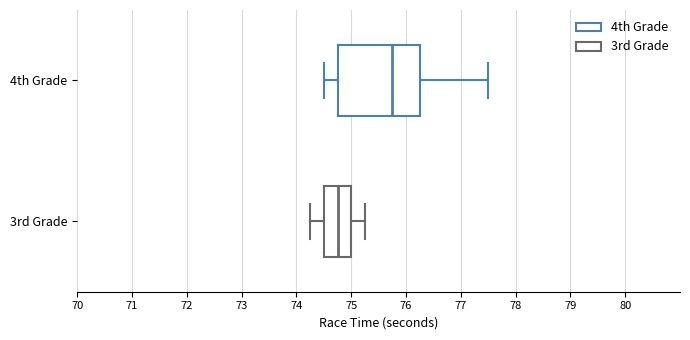

Reading bottom to top, read every box against the x-axis: the position of its median line, the range the box covers, and the ends of its whiskers. The values are not printed on the chart, so give them approximately, as read against the axis.

3rd Grade: median 74.8, box 74.5 to 75.0, whiskers 74.3 to 75.3
4th Grade: median 75.8, box 74.8 to 76.3, whiskers 74.5 to 77.5